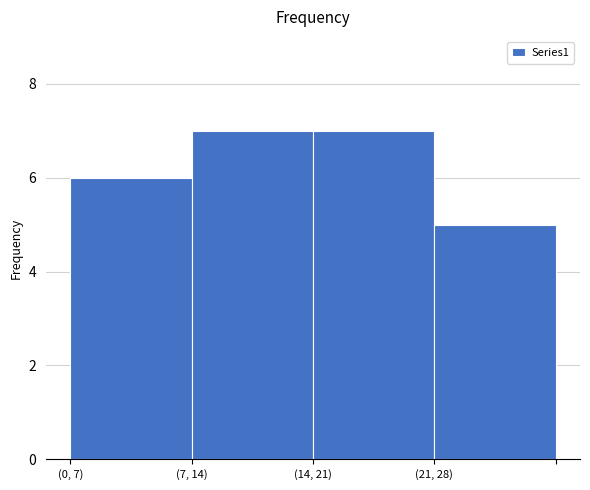

Reading left to right, extract all data points from this chart.

6	7	7	5